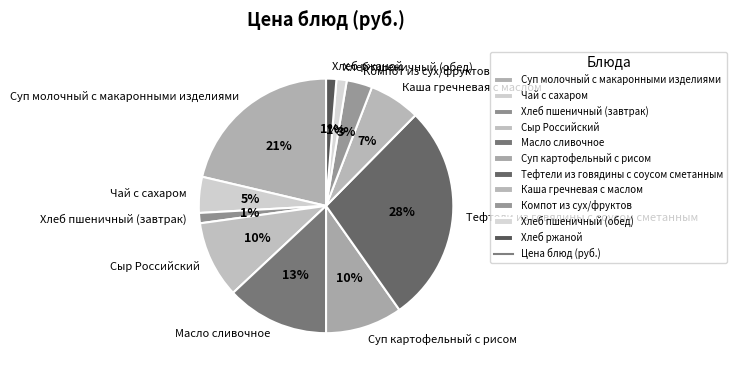

Which has a higher value, Хлеб пшеничный (обед) or Каша гречневая с маслом?

Каша гречневая с маслом